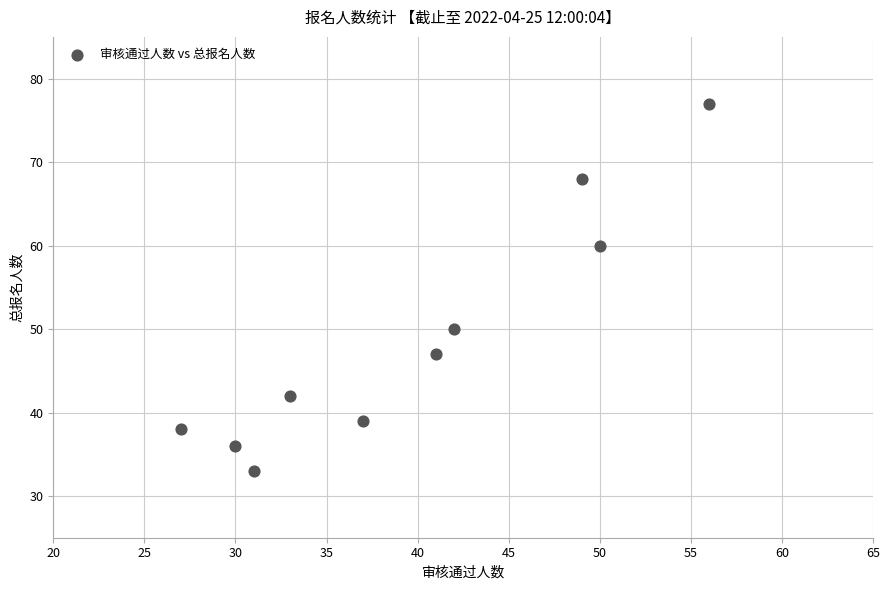

What is the average Y value?

49